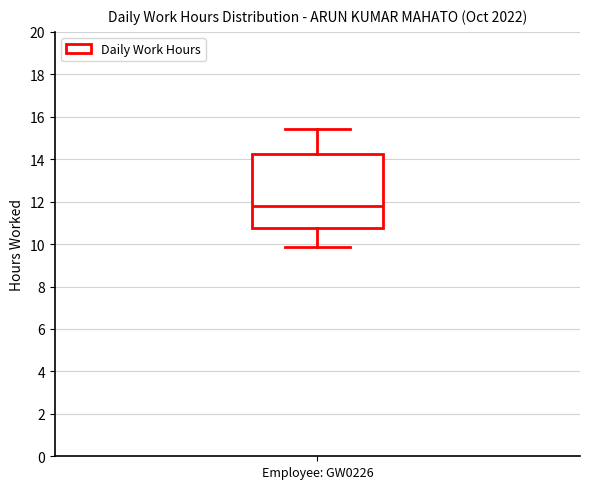

Where does the upper whisker of the box for Employee: GW0226 end on the y-axis? The values are not printed on the chart, so give them approximately, as read against the axis.

15.4